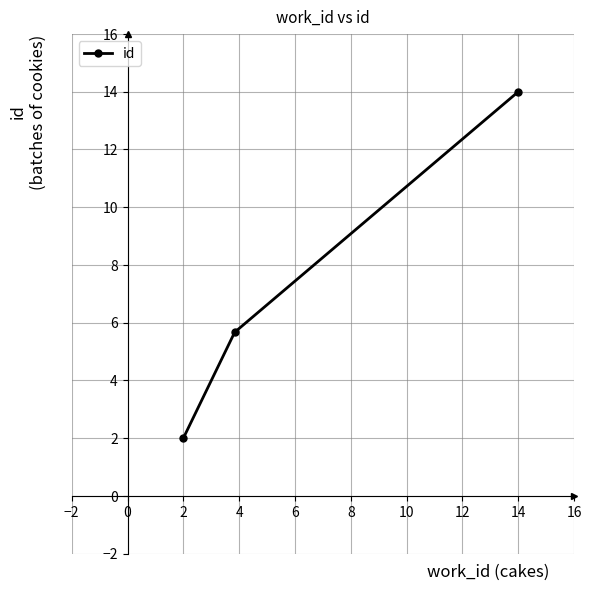

What is the value of the 2nd point from the left?

5.7